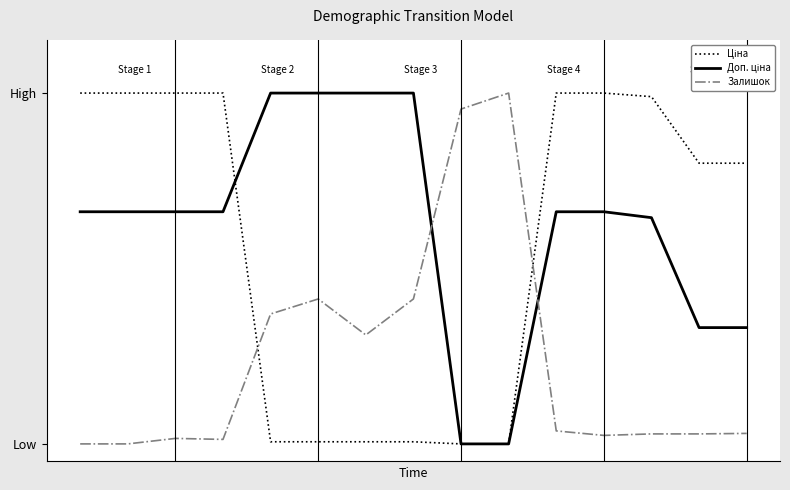

What is the value of the Залишок point at the 10th from the left?

1.0